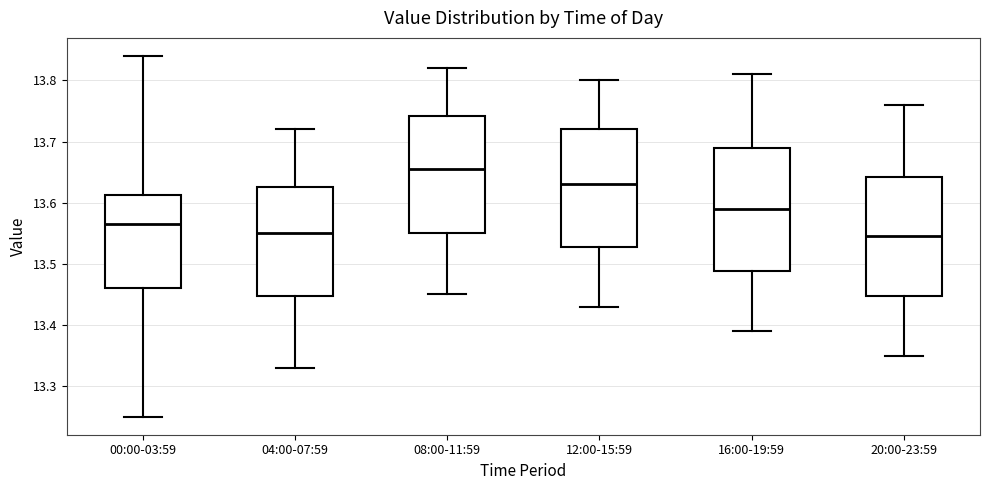

Reading left to right, transcribe this box plot: for each box, give where its median line is, the range the box spans, and where its two whiskers end, as read against the y-axis. The values are not printed on the chart, so give them approximately, as read against the axis.

00:00-03:59: median 13.57, box 13.46 to 13.61, whiskers 13.25 to 13.84
04:00-07:59: median 13.55, box 13.45 to 13.63, whiskers 13.33 to 13.72
08:00-11:59: median 13.66, box 13.55 to 13.74, whiskers 13.45 to 13.82
12:00-15:59: median 13.63, box 13.53 to 13.72, whiskers 13.43 to 13.80
16:00-19:59: median 13.59, box 13.49 to 13.69, whiskers 13.39 to 13.81
20:00-23:59: median 13.55, box 13.45 to 13.64, whiskers 13.35 to 13.76